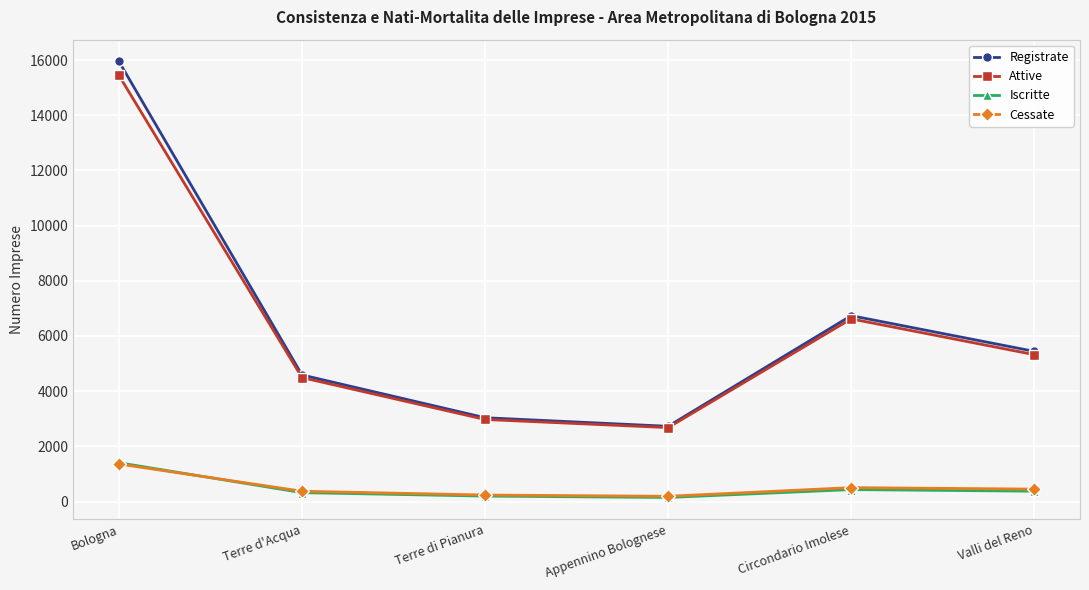

How many data points does each series have?

6